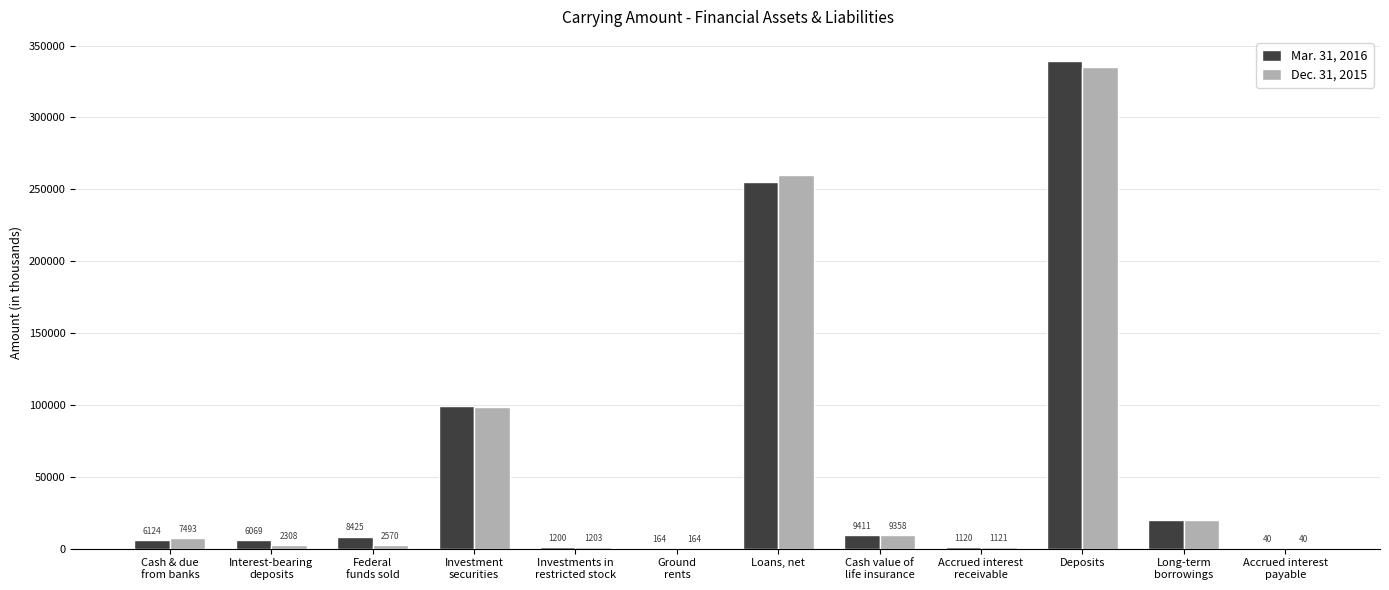

Reading left to right, what are all the values shown in this chart?

Mar. 31, 2016: Cash & due
from banks=6124	Interest-bearing
deposits=6069	Federal
funds sold=8425	Investment
securities=99476	Investments in
restricted stock=1200	Ground
rents=164	Loans, net=254791	Cash value of
life insurance=9411	Accrued interest
receivable=1120	Deposits=339055	Long-term
borrowings=20000	Accrued interest
payable=40
Dec. 31, 2015: Cash & due
from banks=7493	Interest-bearing
deposits=2308	Federal
funds sold=2570	Investment
securities=98790	Investments in
restricted stock=1203	Ground
rents=164	Loans, net=259637	Cash value of
life insurance=9358	Accrued interest
receivable=1121	Deposits=335191	Long-term
borrowings=20000	Accrued interest
payable=40